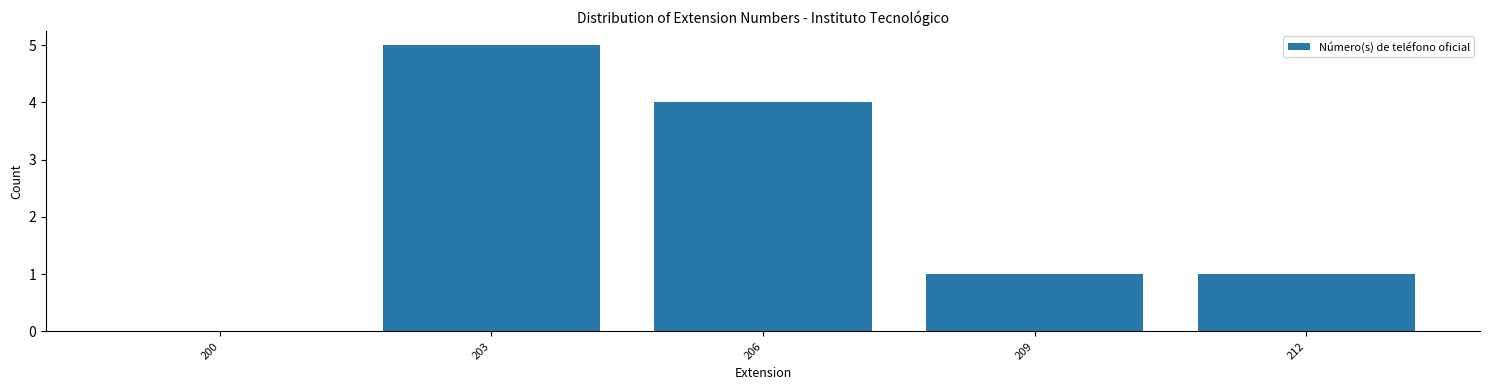

Reading left to right, what are all the values shown in this chart?

200=0	203=5	206=4	209=1	212=1